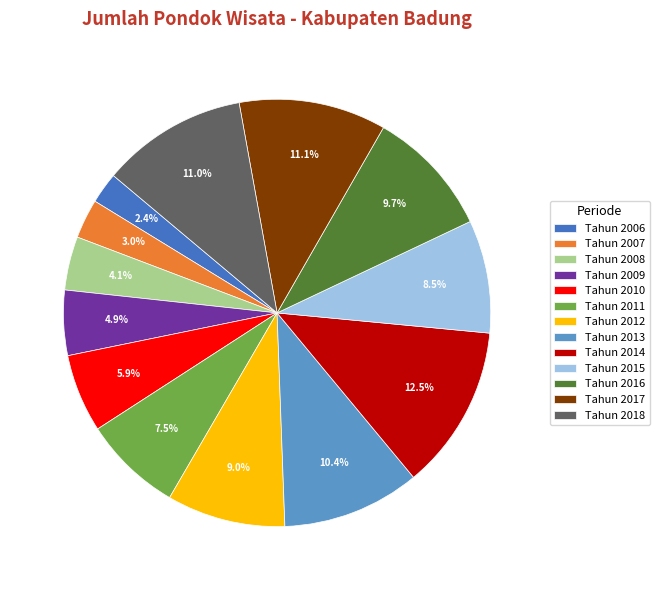

Which has a higher value, Tahun 2016 or Tahun 2015?

Tahun 2016